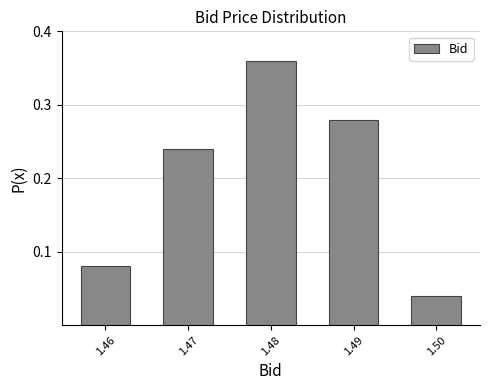

Rank the categories by value from highest to lowest.

1.48, 1.49, 1.47, 1.46, 1.50